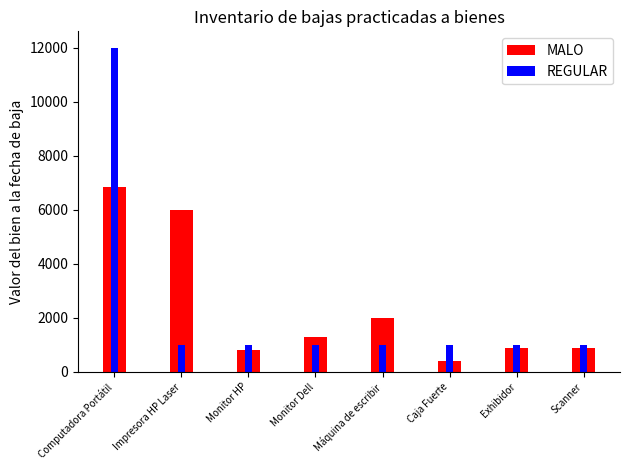

What is the value of the MALO bar at the 5th from the left?

2000